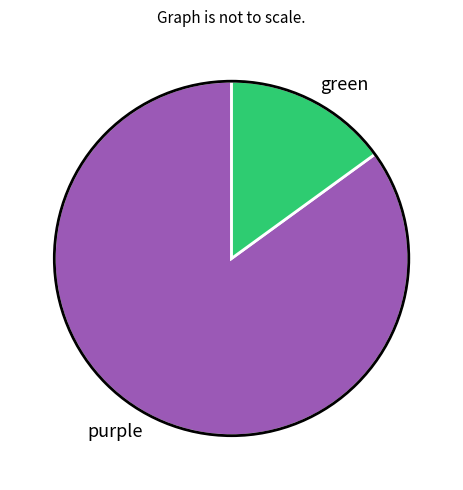

Which slice is the smallest?

green